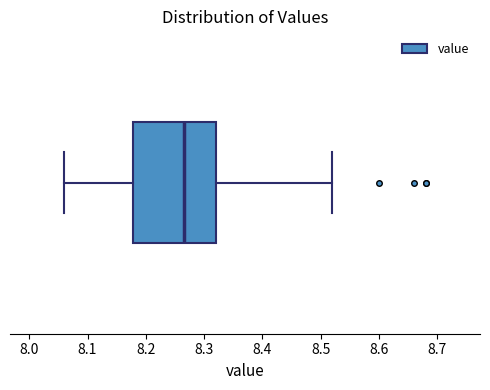

Read this box plot against the x-axis: the position of the median line, the range covered by the box, and the ends of both whiskers. The values are not printed on the chart, so give them approximately, as read against the axis.

median 8.27, box 8.18 to 8.32, whiskers 8.06 to 8.52